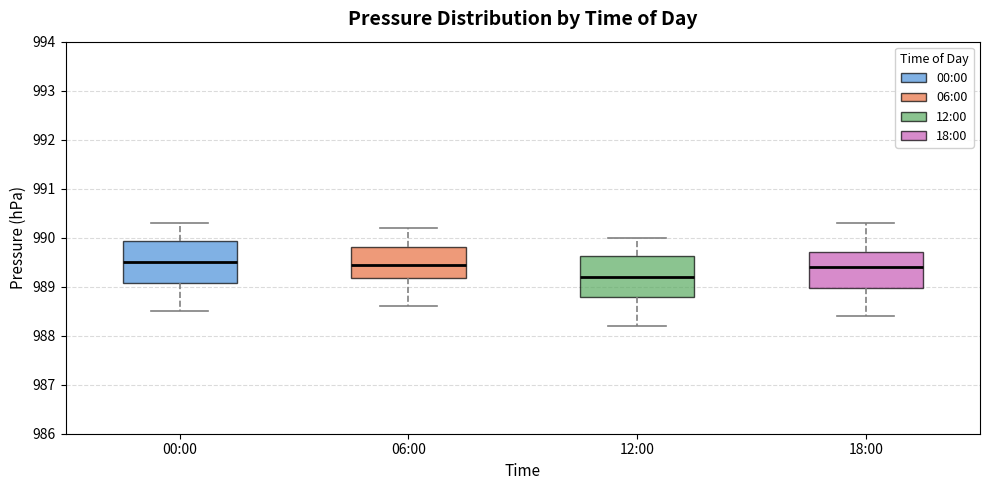

Where is the upper edge of the box for 12:00 on the y-axis? The values are not printed on the chart, so give them approximately, as read against the axis.

989.6